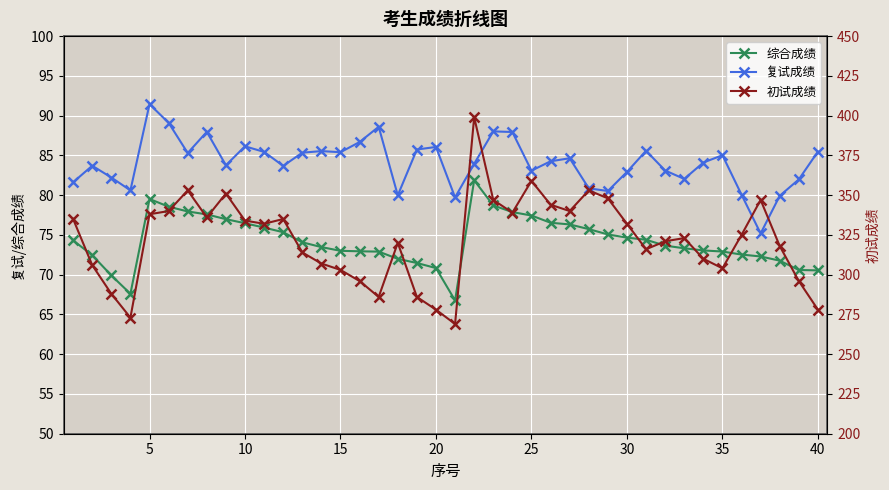

True or false: 初试成绩 and 复试成绩 intersect in this chart.

False